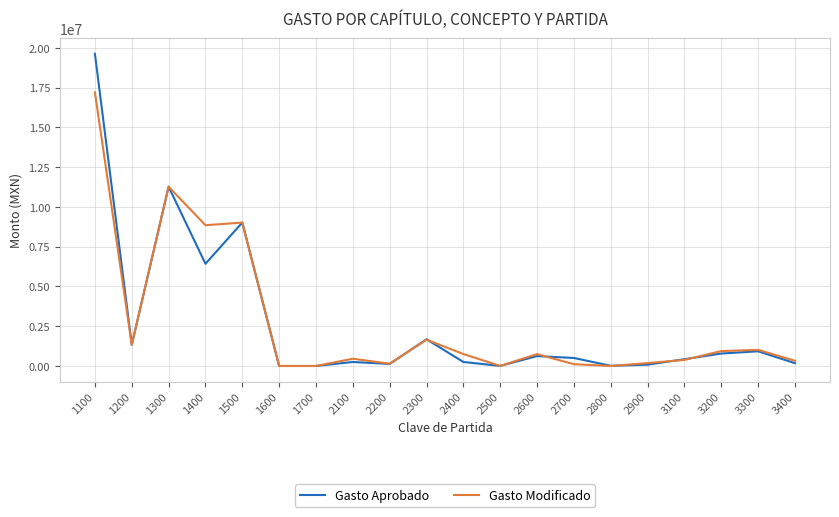

What is the maximum value for Gasto Modificado?

17209862.8